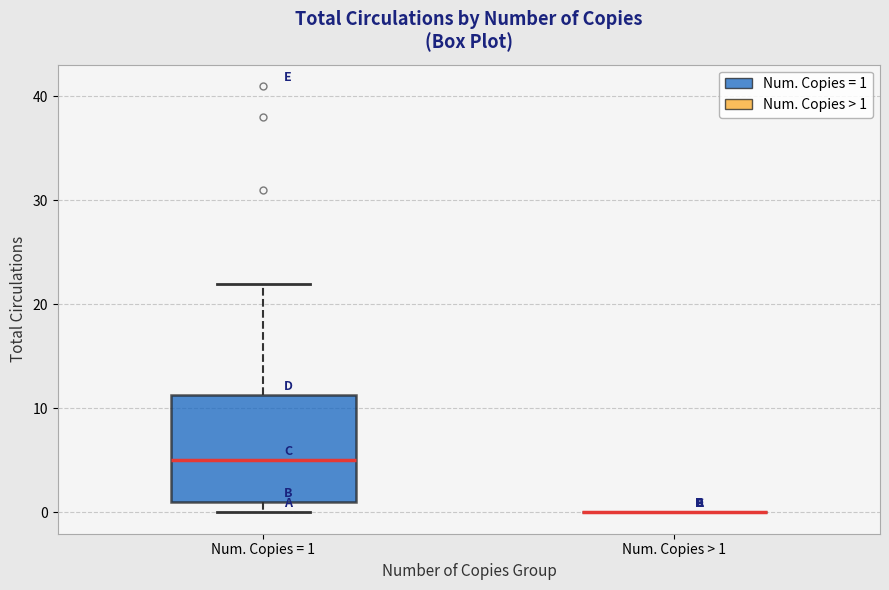

Reading left to right, transcribe this box plot: for each box, give where its median line is, the range the box spans, and where its two whiskers end, as read against the y-axis. The values are not printed on the chart, so give them approximately, as read against the axis.

Num. Copies = 1: median 5, box 1 to 11, whiskers 0 to 22
Num. Copies > 1: box collapsed to a line at 0, whiskers 0 to 0